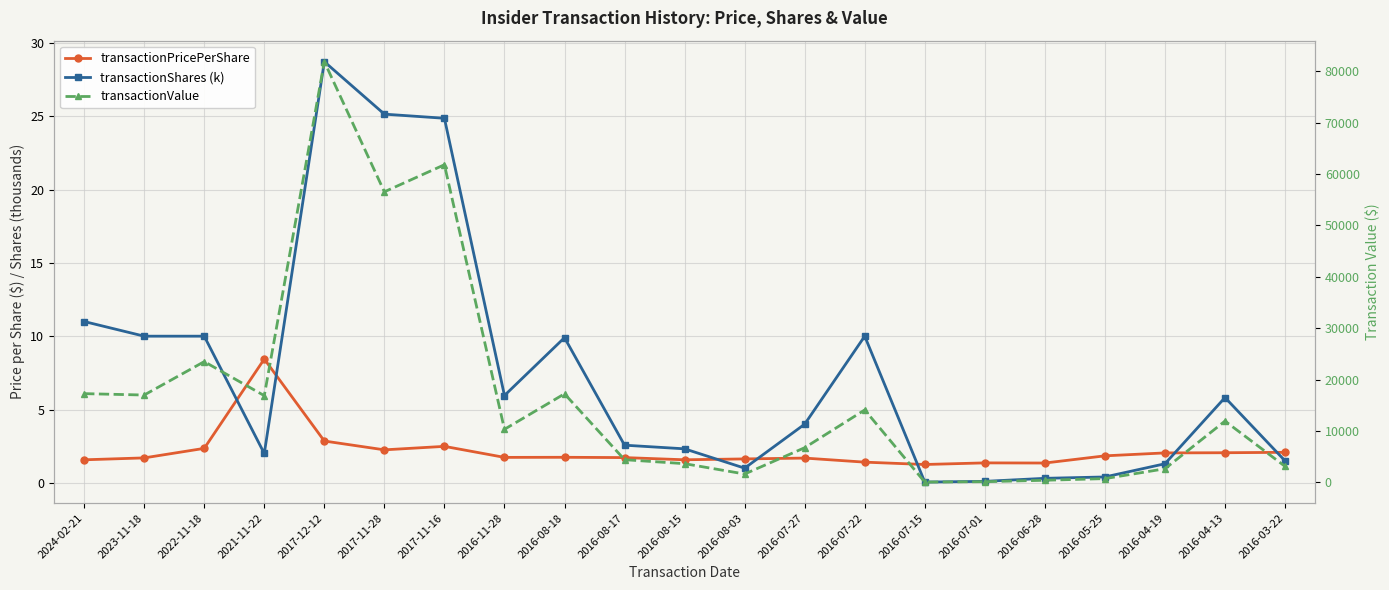

What is the value of the transactionShares (k) point at the 3rd from the left?

10.0